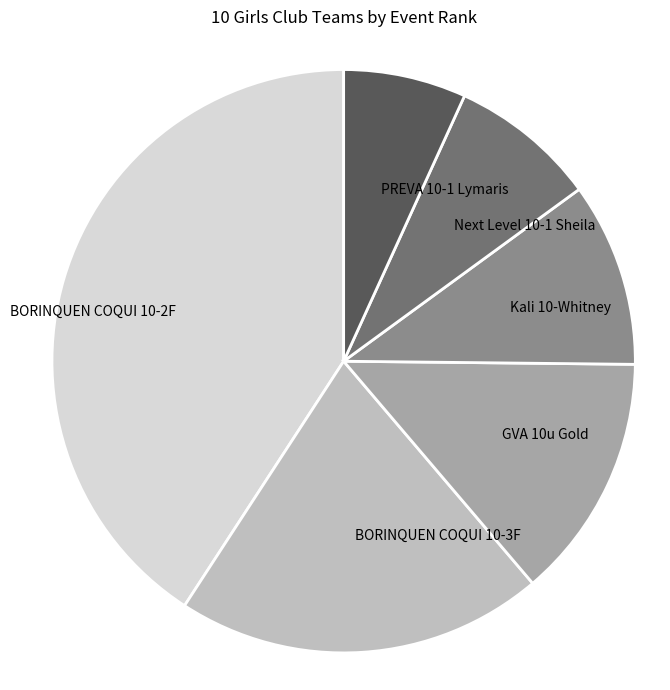

True or false: GVA 10u Gold accounts for 14% of the total.

True